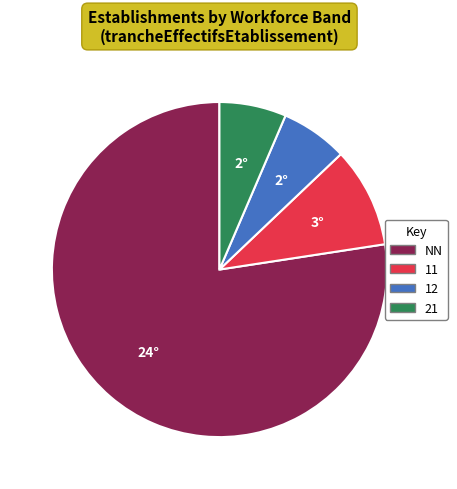

True or false: NN accounts for 66% of the total.

False